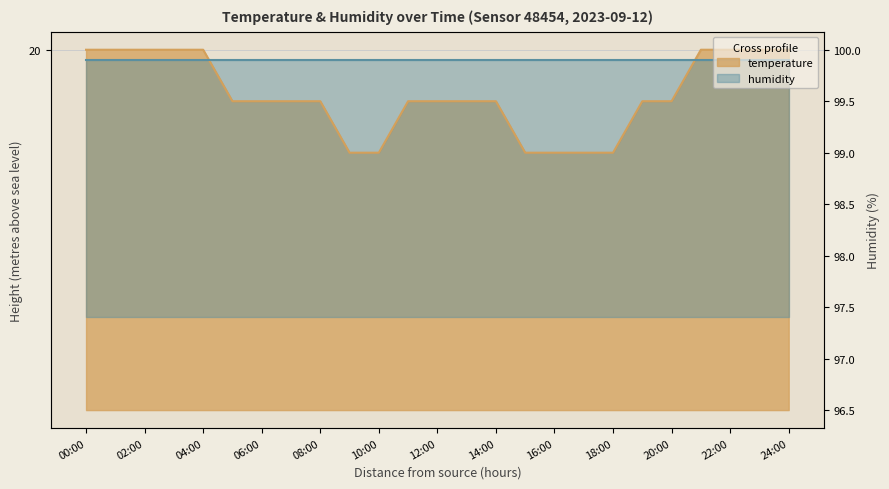

Reading left to right, extract all data points from this chart.

00:00=20.0	01:00=20.0	02:00=20.0	03:00=20.0	04:00=20.0	05:00=19.9	06:00=19.9	07:00=19.9	08:00=19.9	09:00=19.8	10:00=19.8	11:00=19.9	12:00=19.9	13:00=19.9	14:00=19.9	15:00=19.8	16:00=19.8	17:00=19.8	18:00=19.8	19:00=19.9	20:00=19.9	21:00=20.0	22:00=20.0	23:00=20.0	24:00=20.0